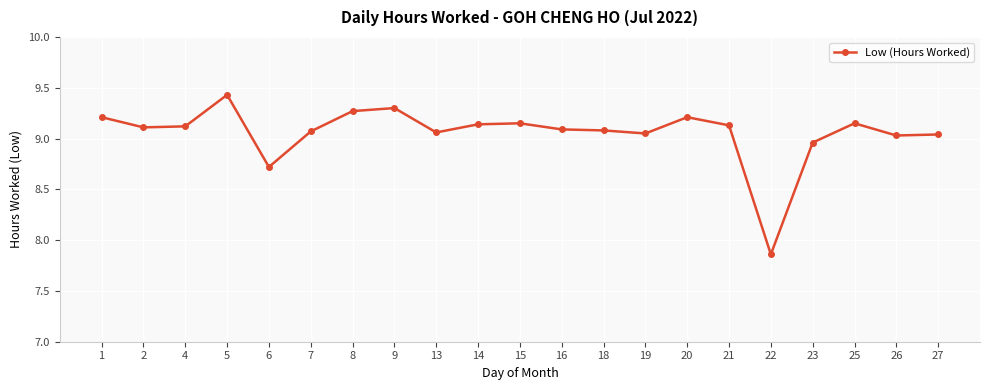

Approximately how many times larger is the value at 18 compared to 15?

1.0